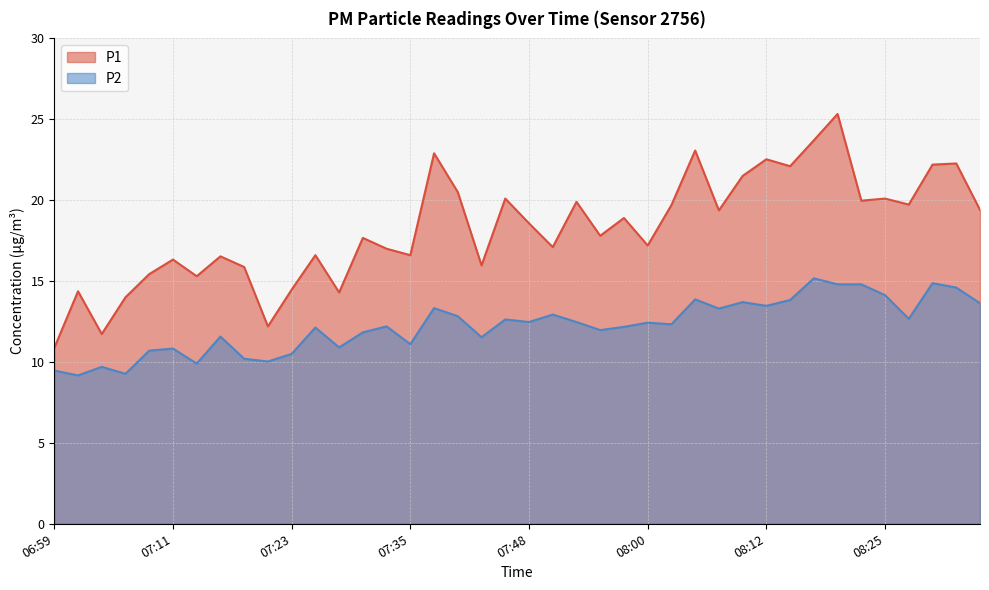

What is the value of the P2 point at the 28th from the left?

13.9